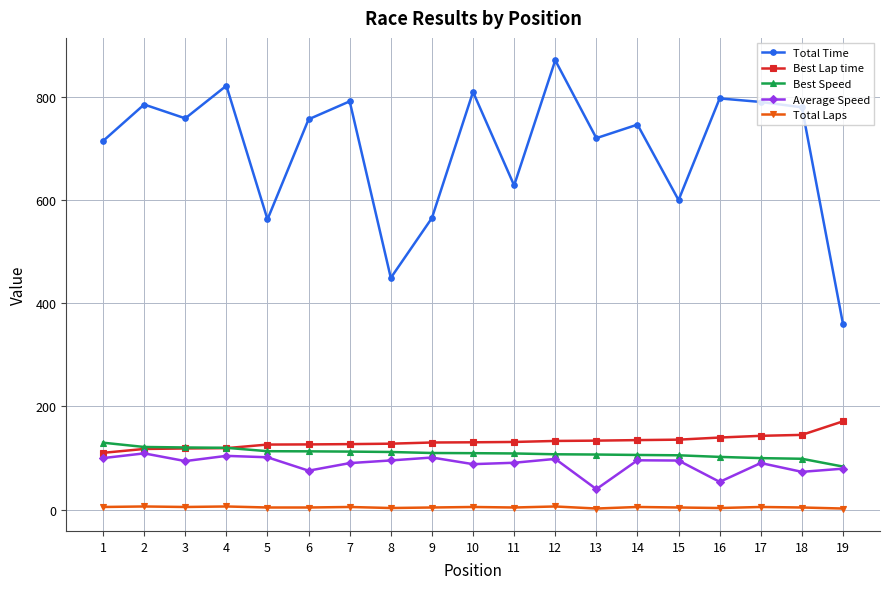

What is the sum of the Total Laps values at 13 and 16?

5.0